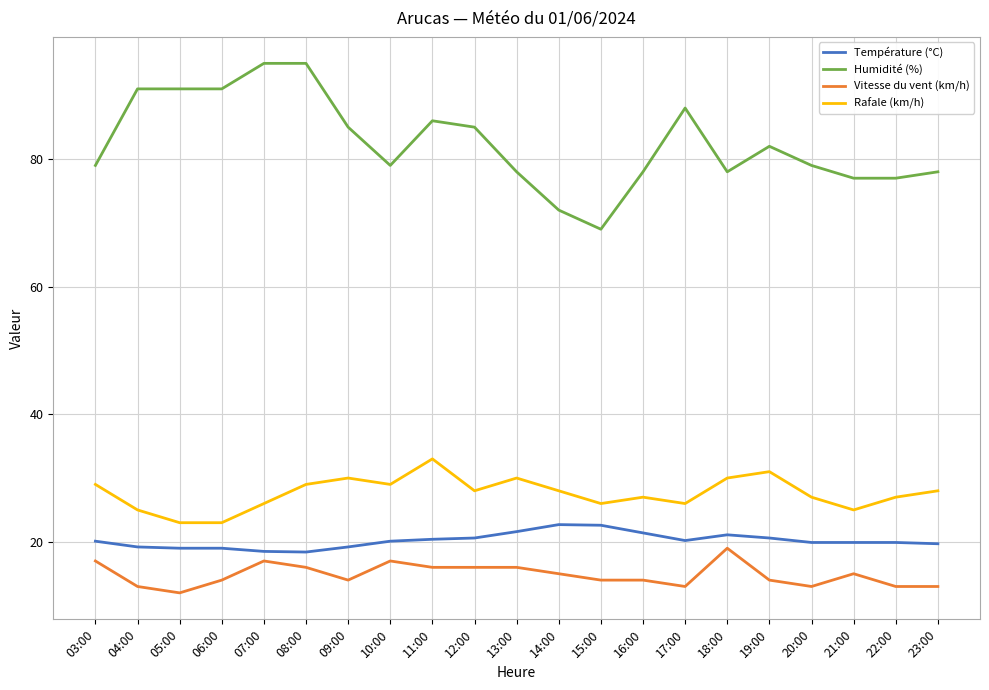

What is the sum of all Humidité (%) values?

1733.0